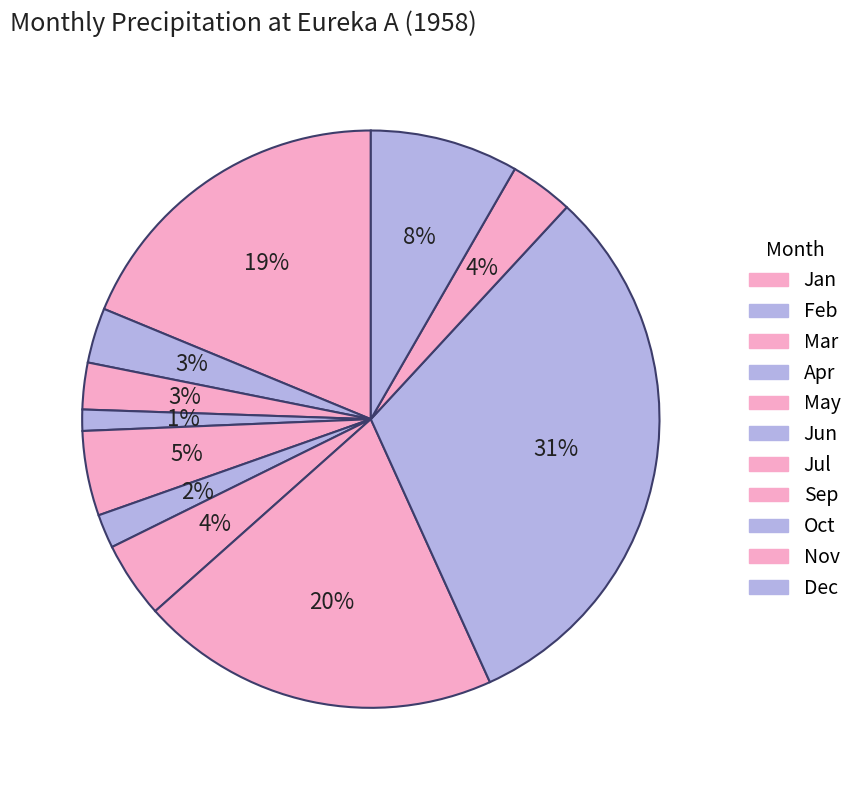

How many slices are in this pie chart?

11